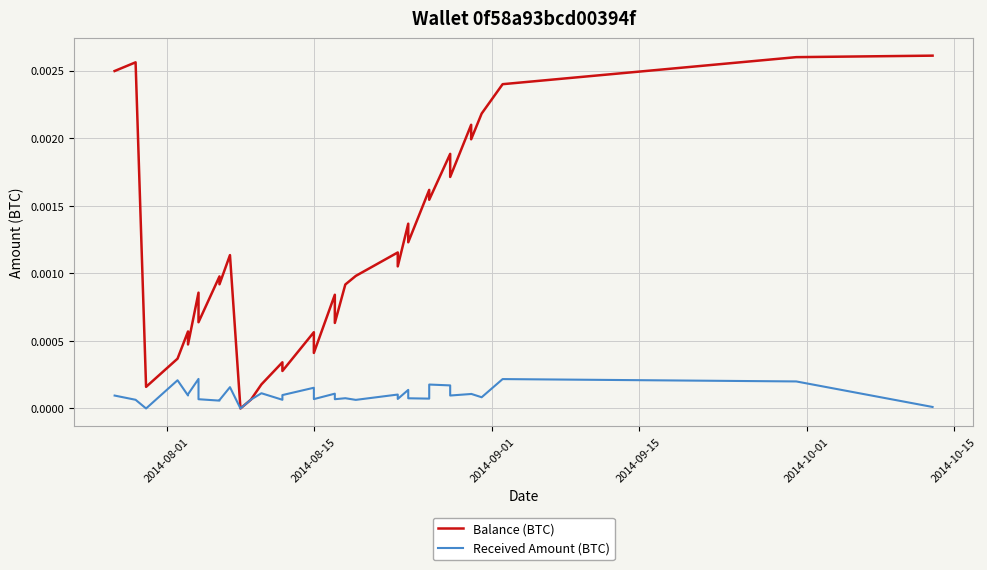

How many values in Balance (BTC) are above zero?

37